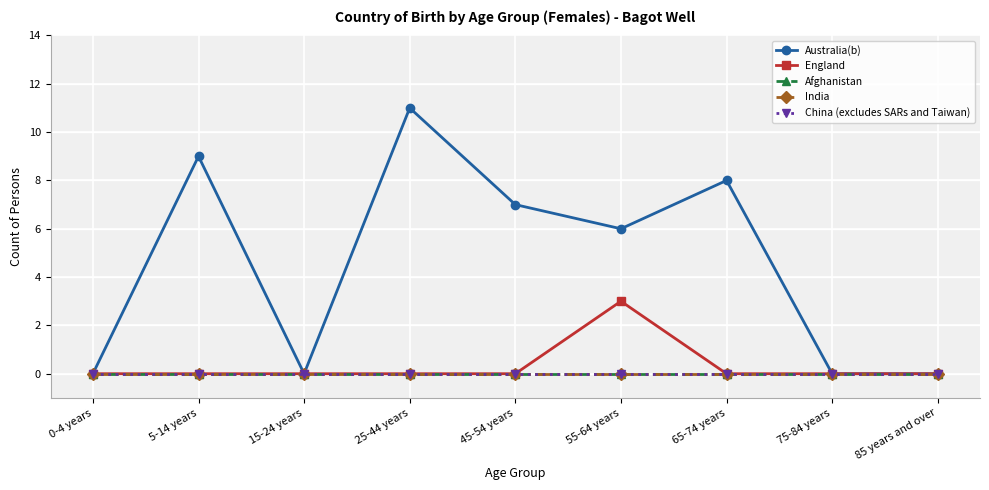

Reading left to right, extract all data points from this chart.

Australia(b): 0	9	0	11	7	6	8	0	0
England: 0	0	0	0	0	3	0	0	0
Afghanistan: 0	0	0	0	0	0	0	0	0
India: 0	0	0	0	0	0	0	0	0
China (excludes SARs and Taiwan): 0	0	0	0	0	0	0	0	0